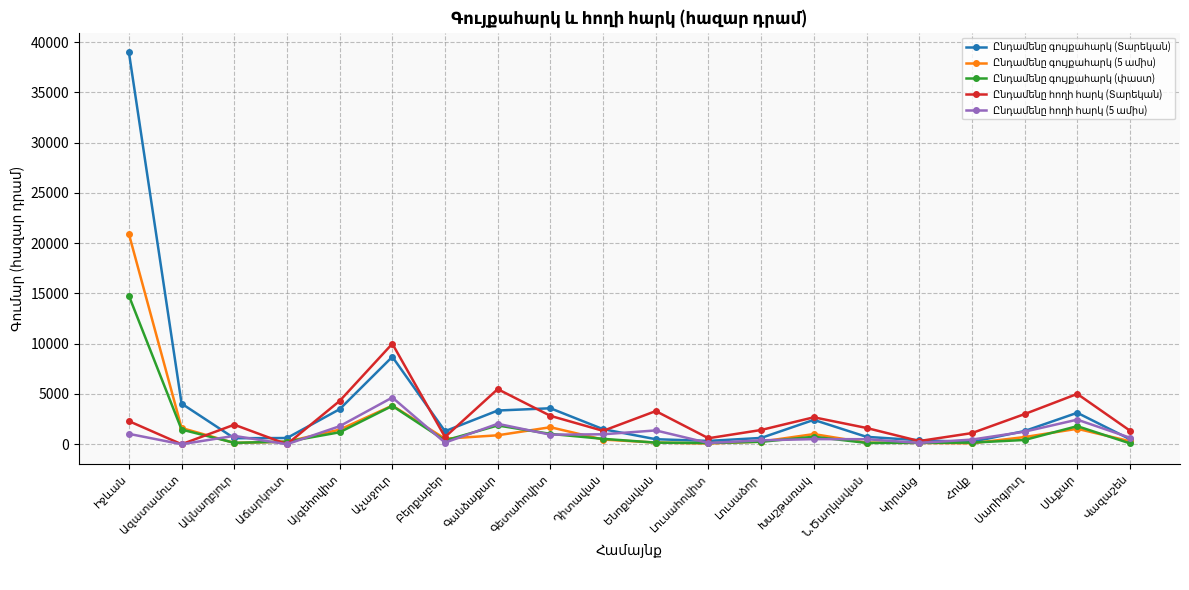

What is the greatest value displayed?

39000.0